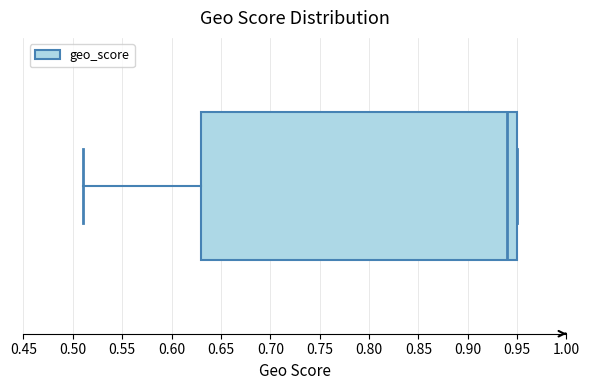

Read this box plot against the x-axis: the position of the median line, the range covered by the box, and the ends of both whiskers. The values are not printed on the chart, so give them approximately, as read against the axis.

median 0.94, box 0.63 to 0.95, whiskers 0.51 to 0.95